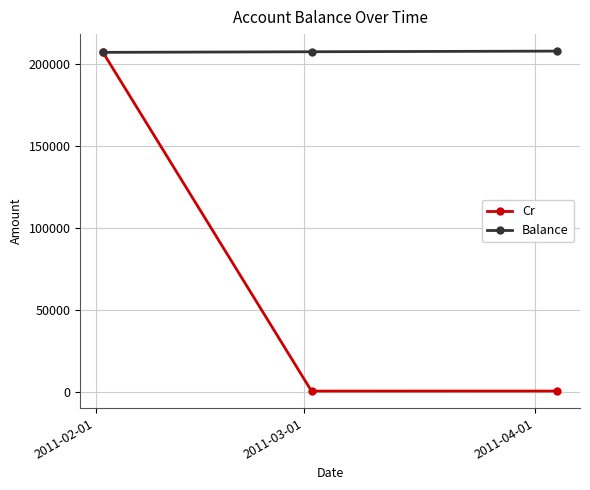

How many series are shown in this chart?

2